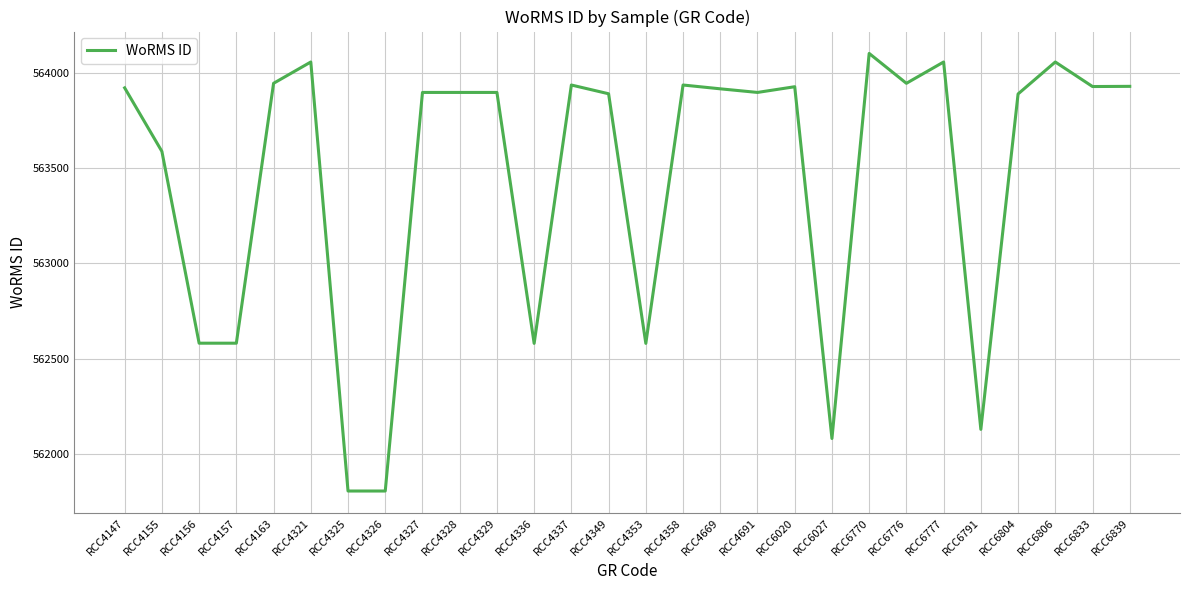

What is the change in value from RCC6777 to RCC6804?

-168